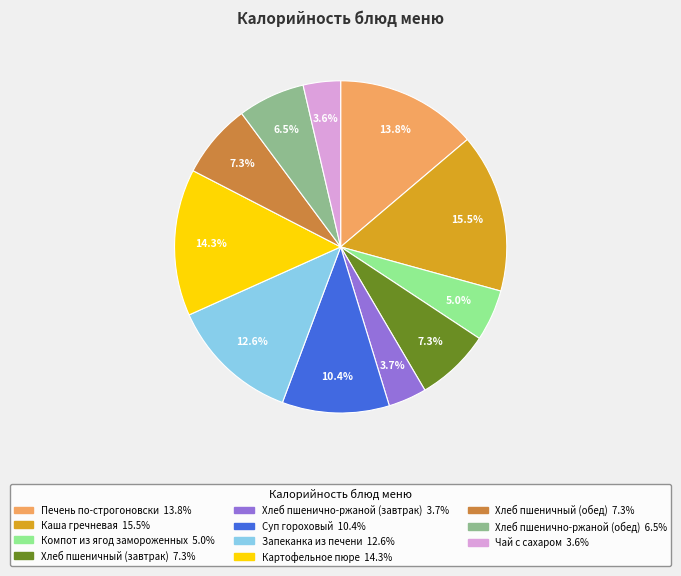

Is there a majority slice in this chart?

No